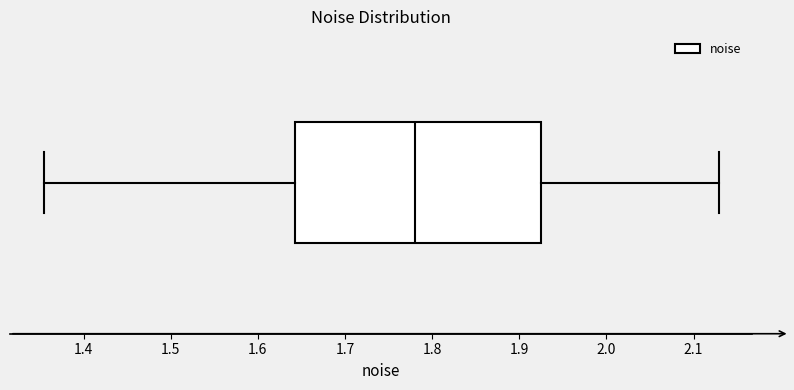

Where is the right edge of the box on the x-axis? The values are not printed on the chart, so give them approximately, as read against the axis.

1.92